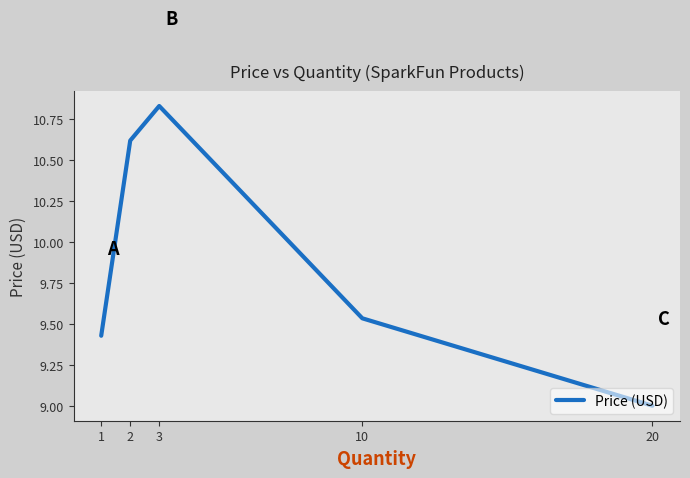

Which has a higher value, 3 or 20?

3